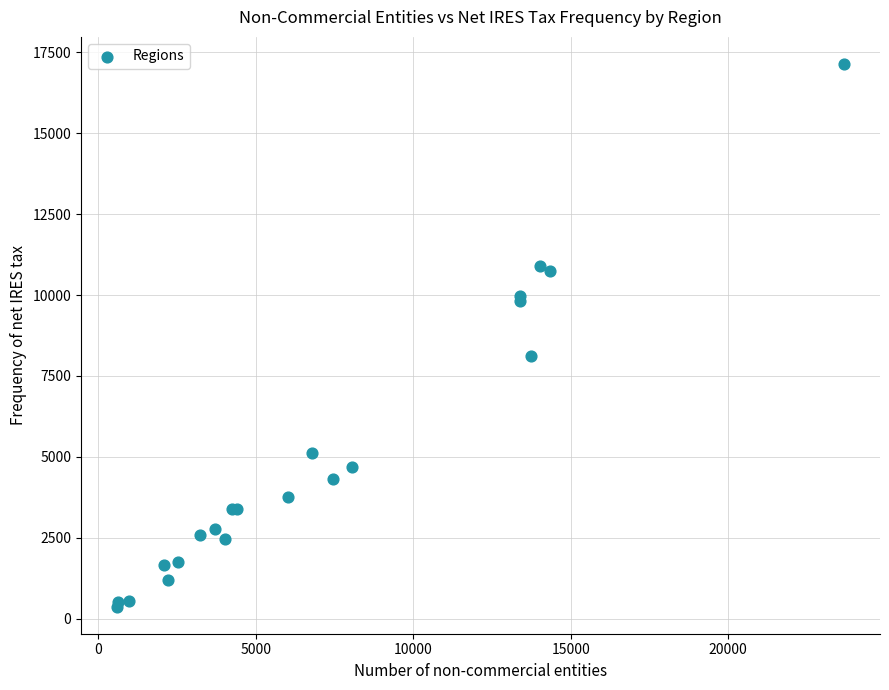

What Y value in the scatter plot is closest to 8755?

8109